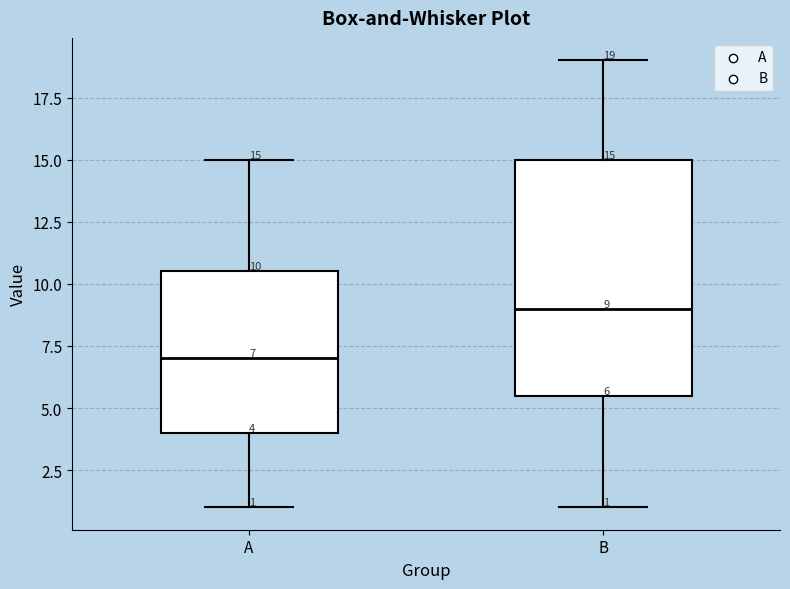

Which box is the tallest, from its lower edge to its upper edge?

B